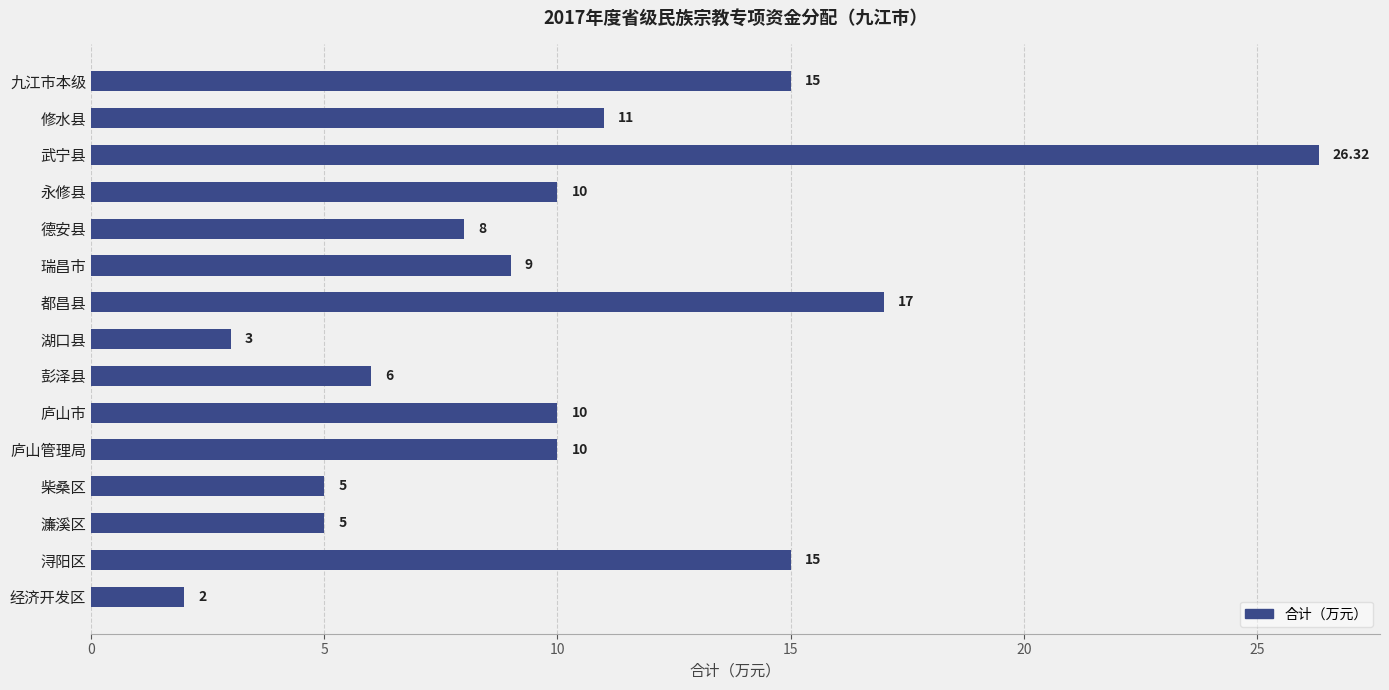

What is the sum of the values at 德安县 and 经济开发区?

10.0